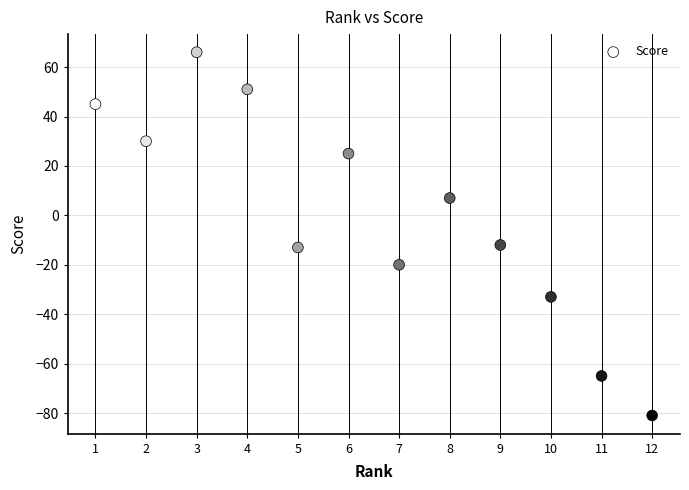

What is the range of X values (max minus min)?

11